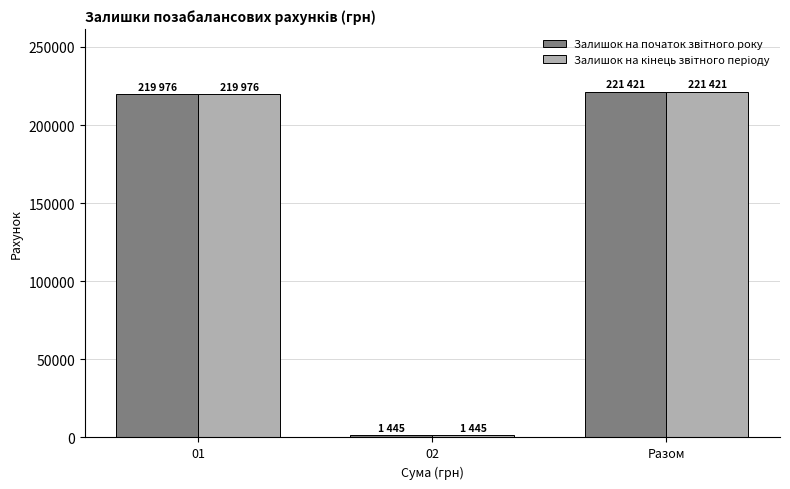

What is the total value across all series at Разом?

442842